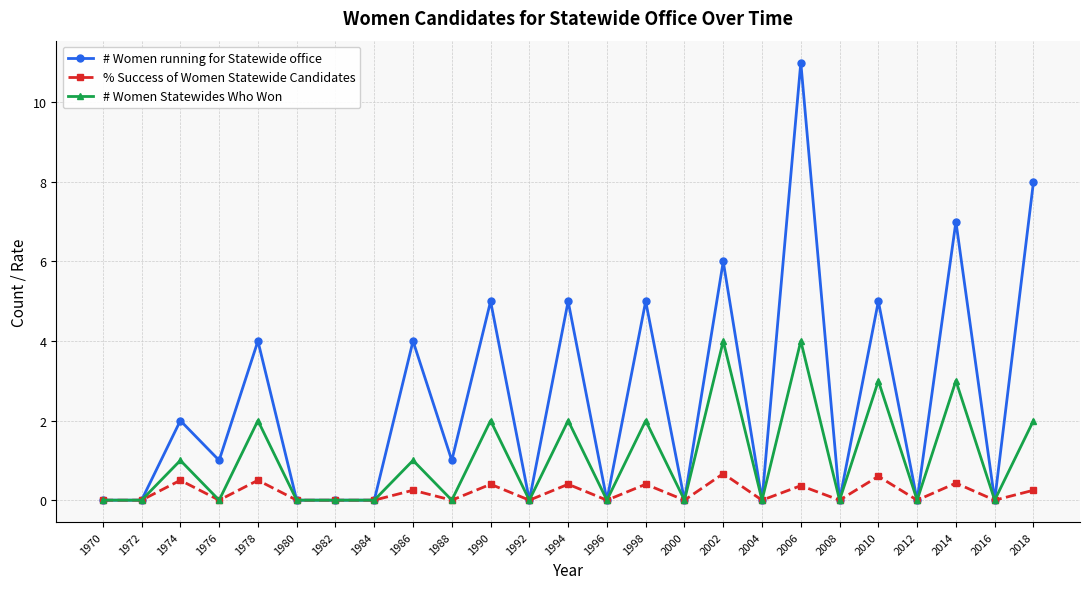

Which label corresponds to the largest value in the chart?

2006